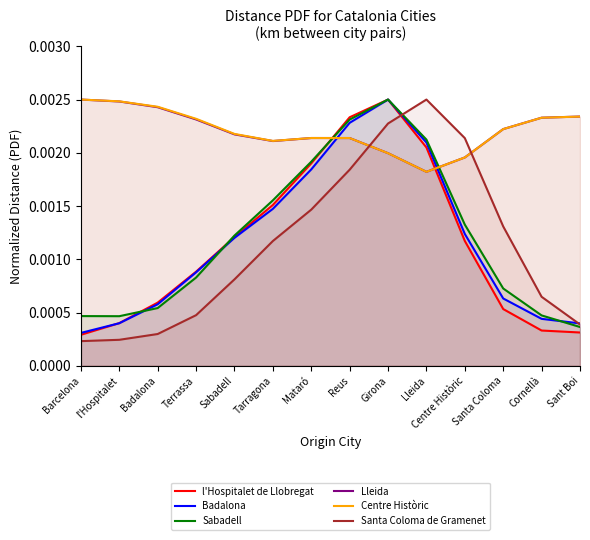

Is it true that Santa Coloma de Gramenet equals 0.0 at Tarragona?

False